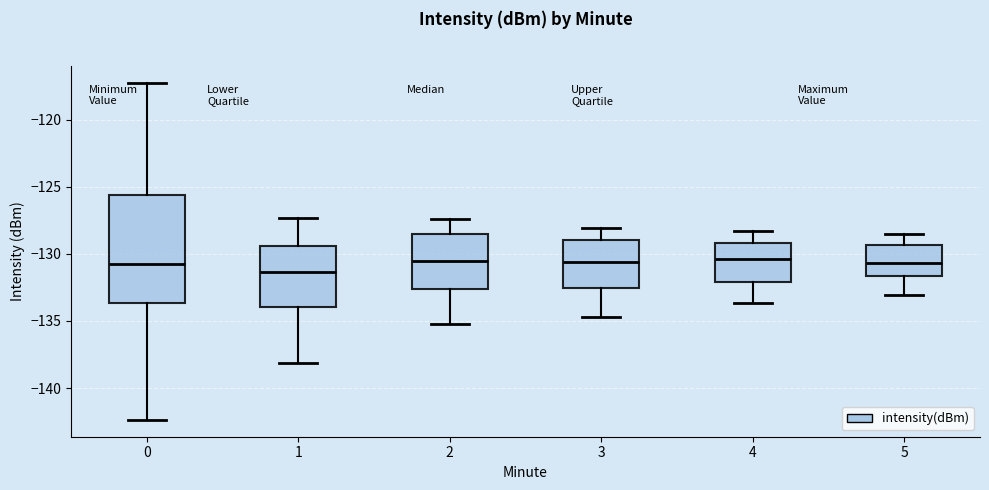

Where does the lower whisker of the box at x = 2 end on the y-axis? The values are not printed on the chart, so give them approximately, as read against the axis.

-135.0